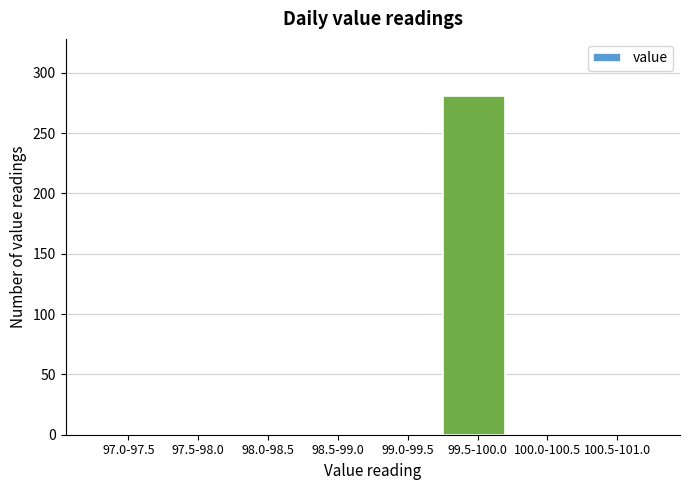

Reading left to right, transcribe all the data shown in this chart.

97.0-97.5=0	97.5-98.0=0	98.0-98.5=0	98.5-99.0=0	99.0-99.5=0	99.5-100.0=281	100.0-100.5=0	100.5-101.0=0